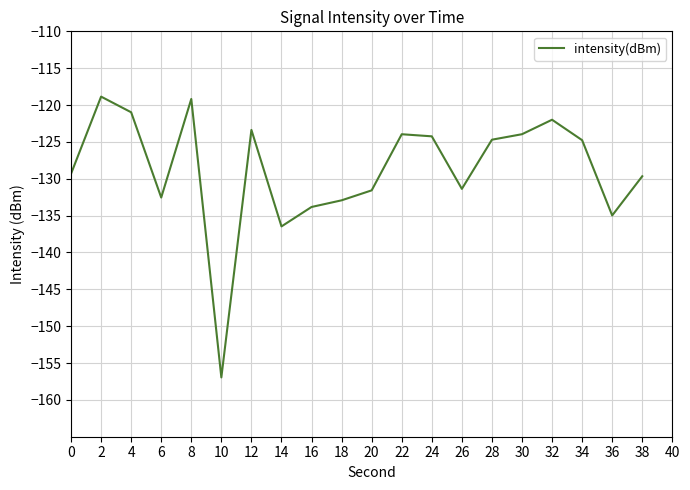

What is the difference between the maximum and minimum values?

38.1